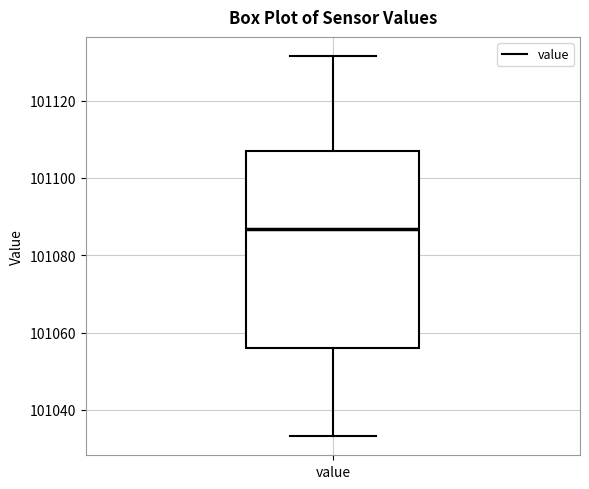

Transcribe this box plot: give where the median line is, the range the box spans, and where the two whiskers end, as read against the y-axis. The values are not printed on the chart, so give them approximately, as read against the axis.

median 101086, box 101056 to 101108, whiskers 101034 to 101132